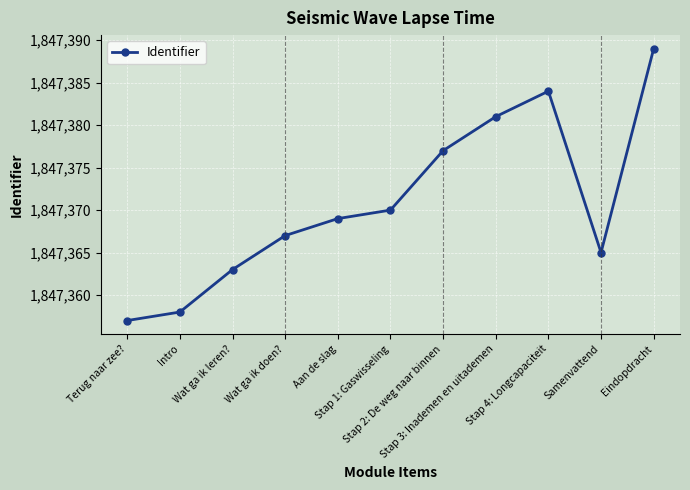

What is the average value?

1847371